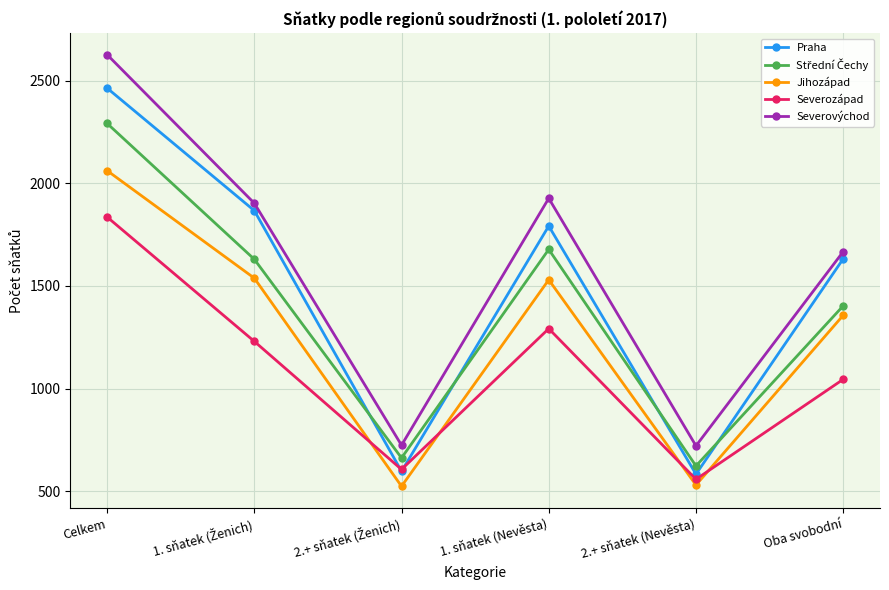

What is the total value across all series at Oba svobodní?

7104